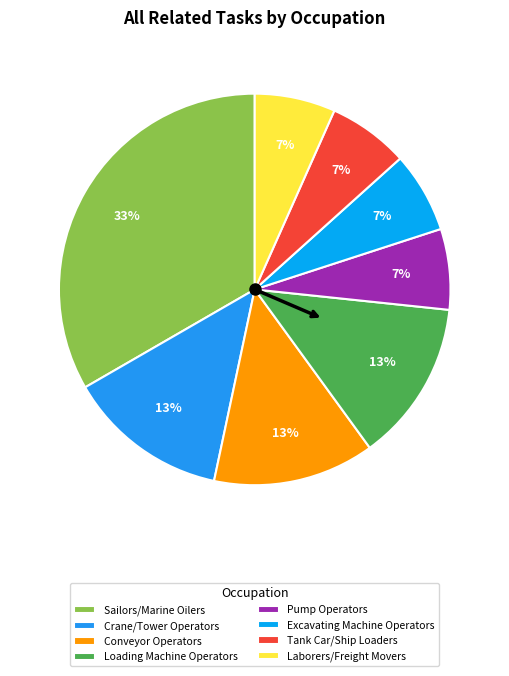

How many segments does this pie chart have?

8